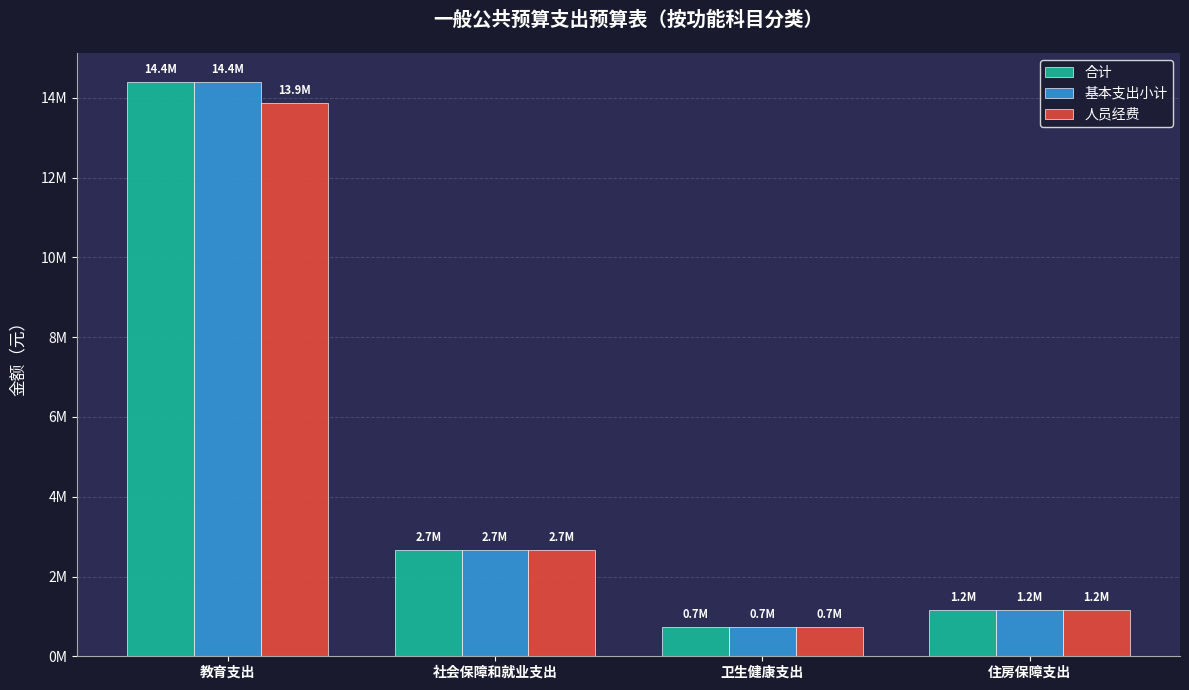

At which category is the sum across all series the highest?

教育支出